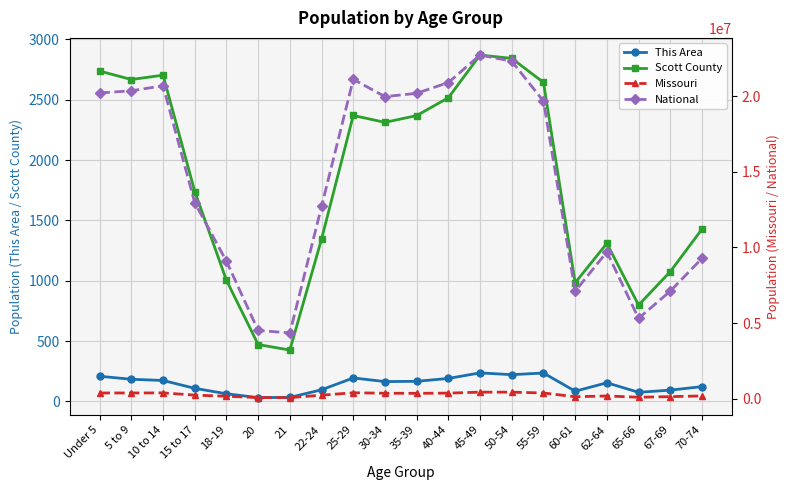

What is the sum of the National values at 20 and 62-64?

14223326